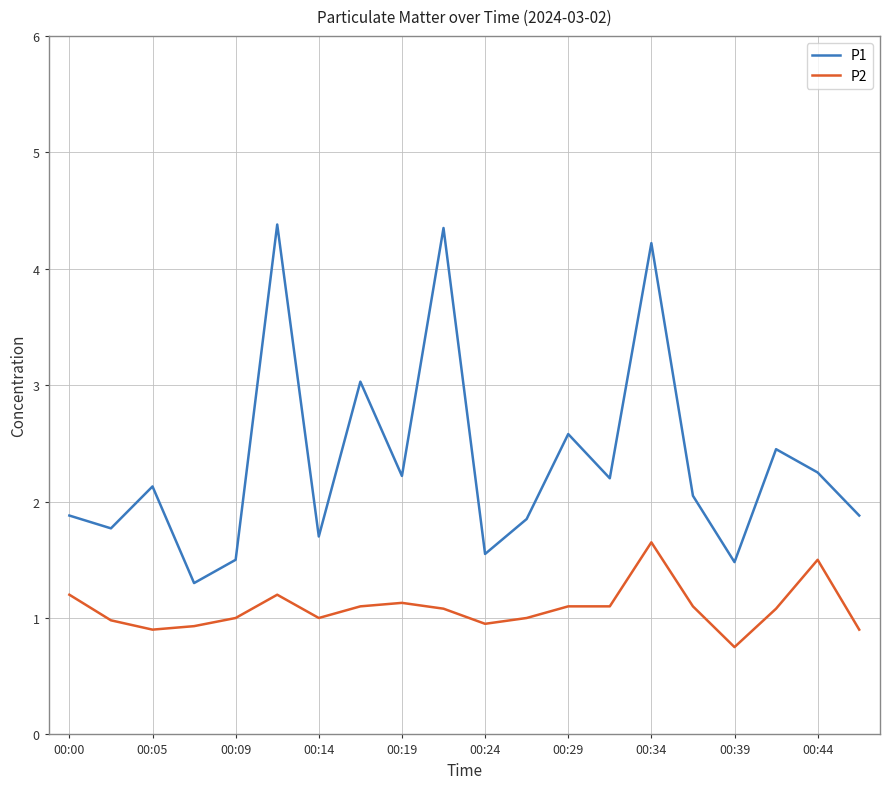

What is the minimum value for P1?

1.3